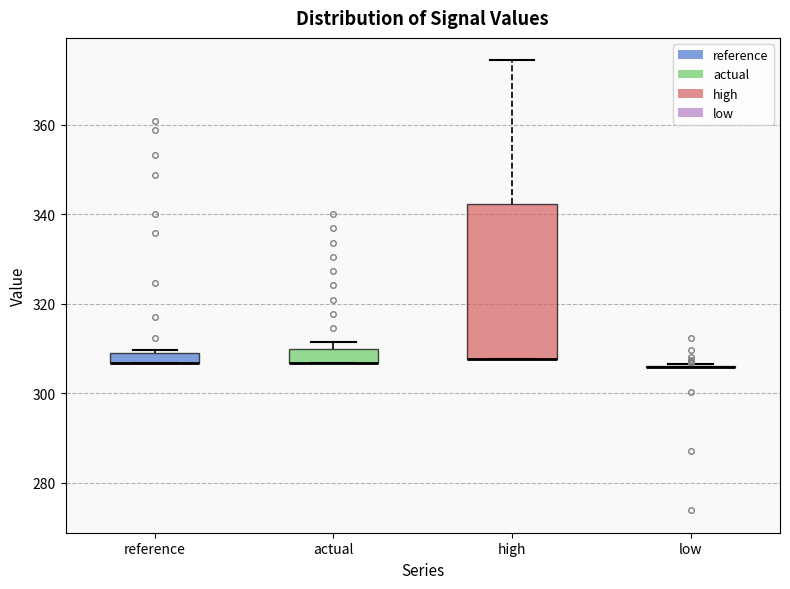

Where is the upper edge of the box for reference on the y-axis? The values are not printed on the chart, so give them approximately, as read against the axis.

308